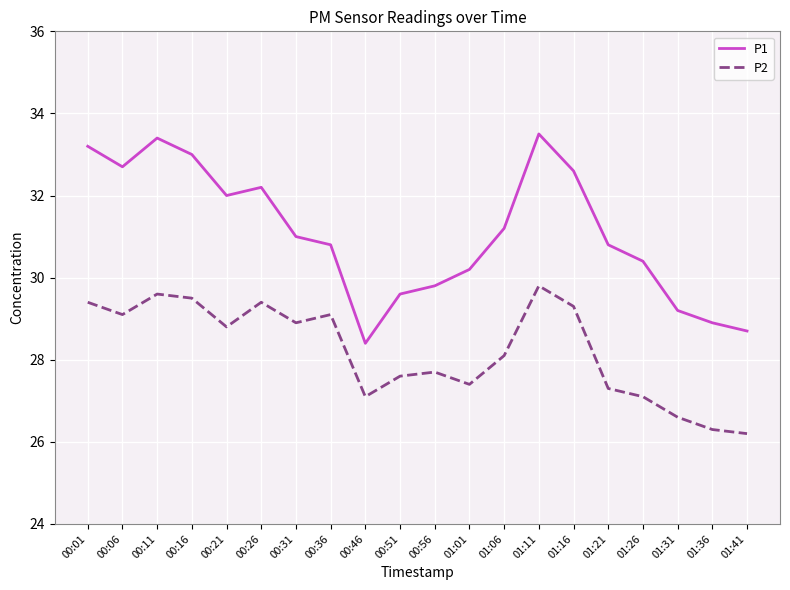

At which category is the sum across all series the highest?

01:11